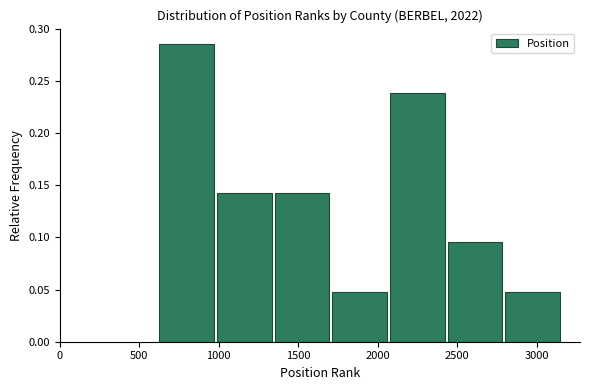

Which range on the x-axis has the tallest bar?

650 to 1000